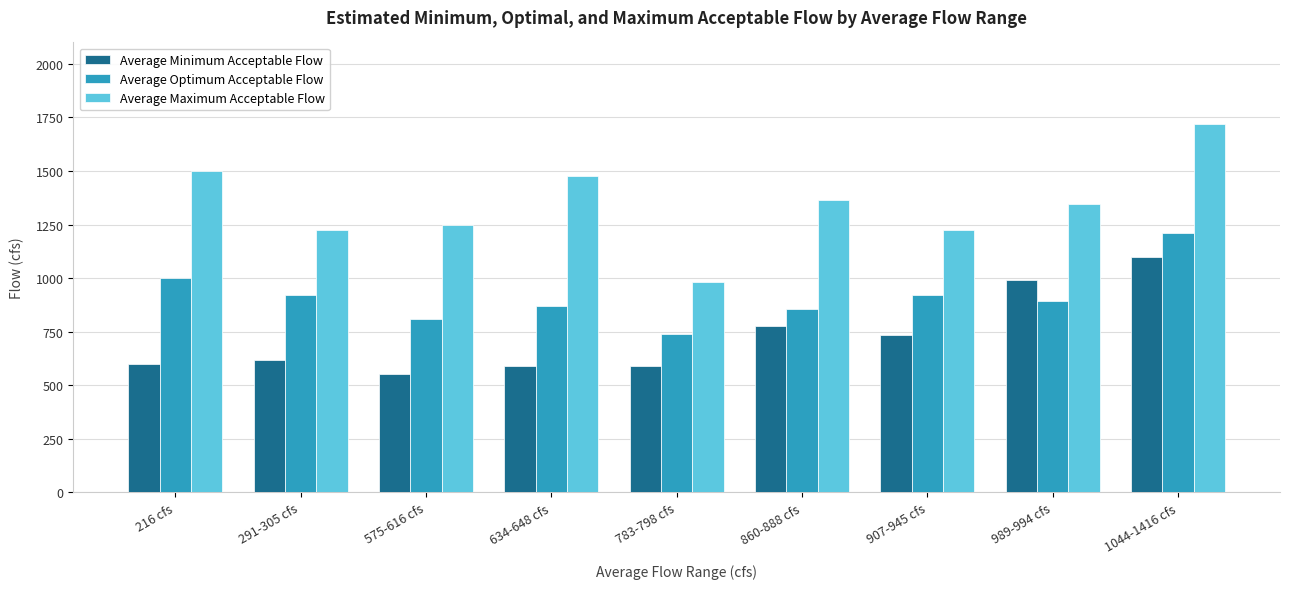

How many values in the Average Optimum Acceptable Flow series are below 895?

4